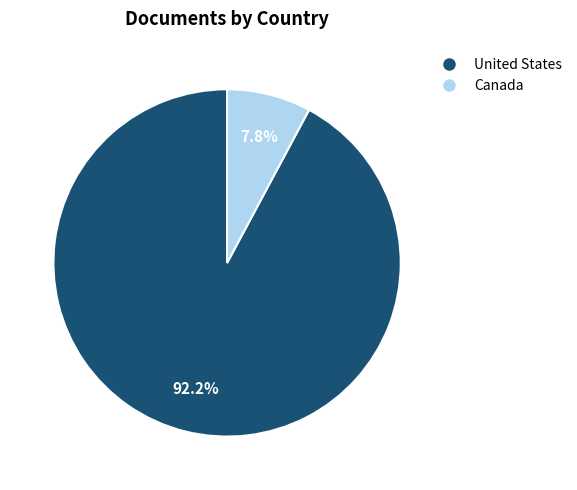

To the nearest percent, what is the difference between the largest and smallest slice percentages?

84%